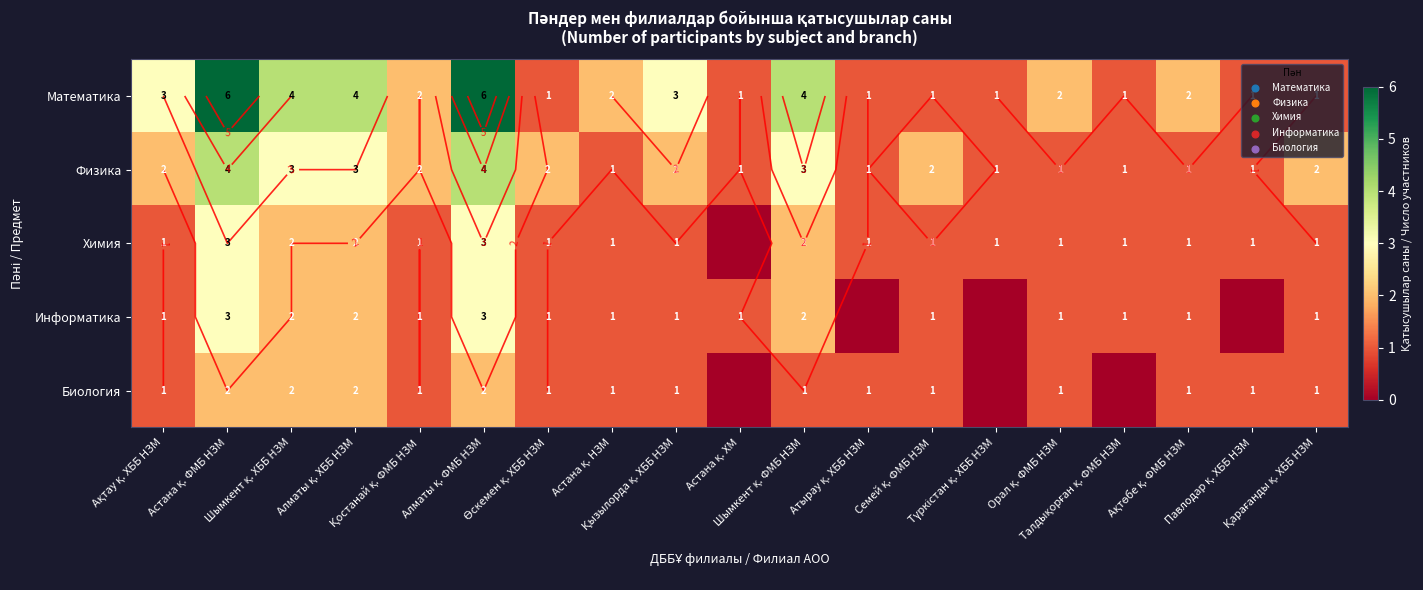

True or false: Биология has a value of 0 at Талдықорған қ. ФМБ НЗМ.

True